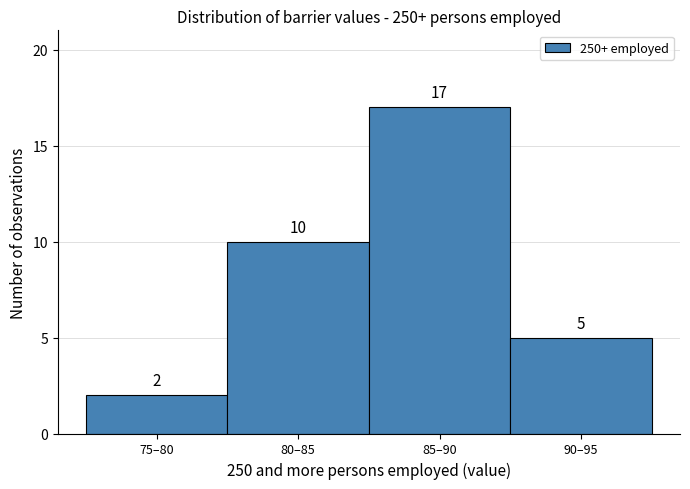

Reading left to right, transcribe all the data shown in this chart.

75–80=2	80–85=10	85–90=17	90–95=5